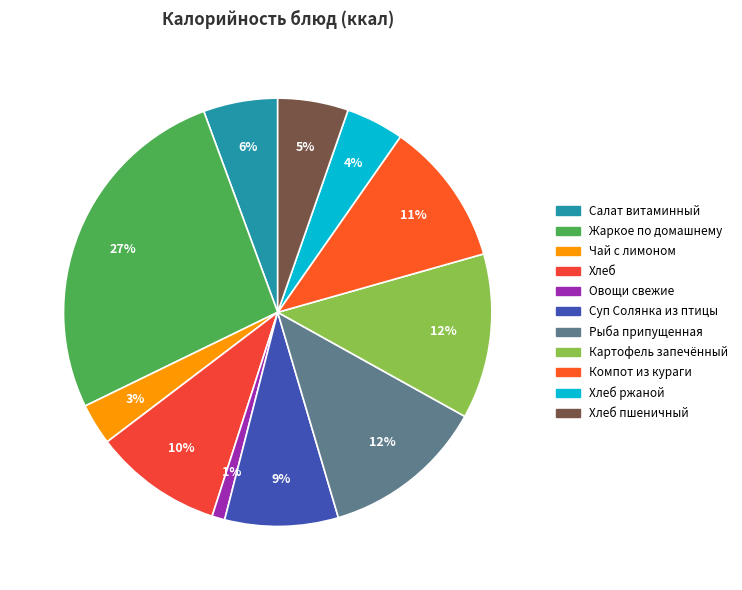

Count the number of slices in the pie.

11